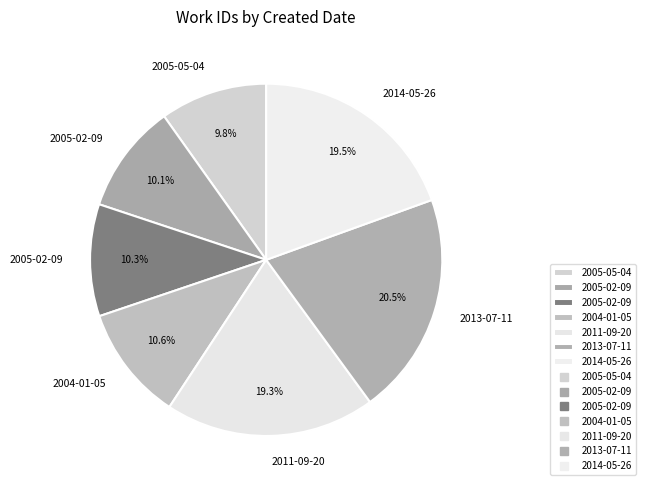

How many slices are in this pie chart?

7